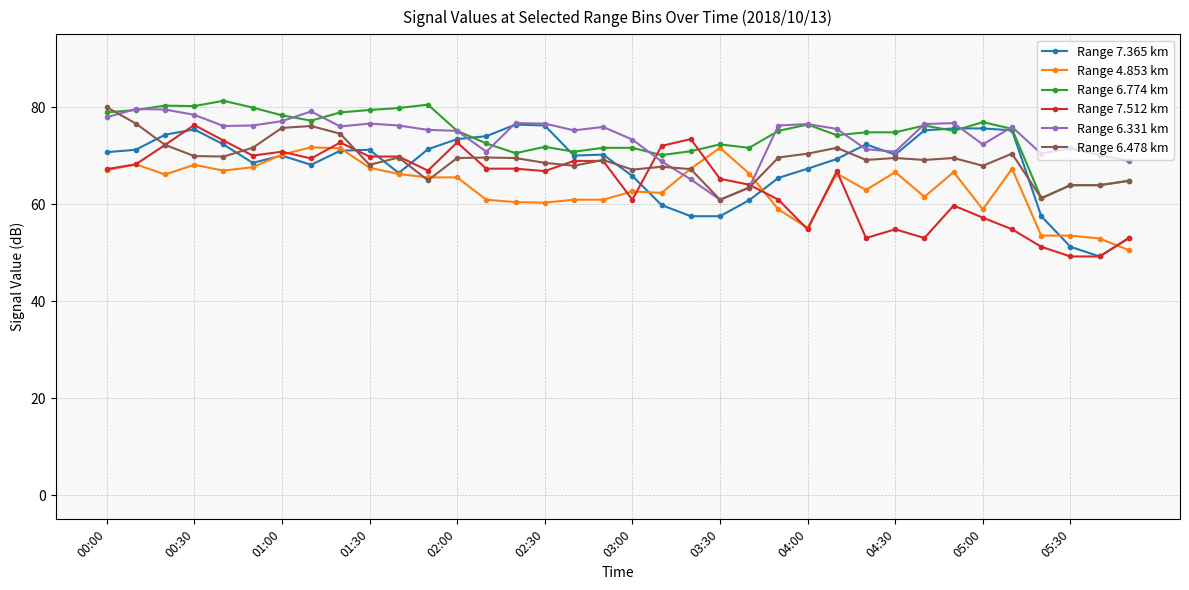

What is the smallest value displayed?

49.2